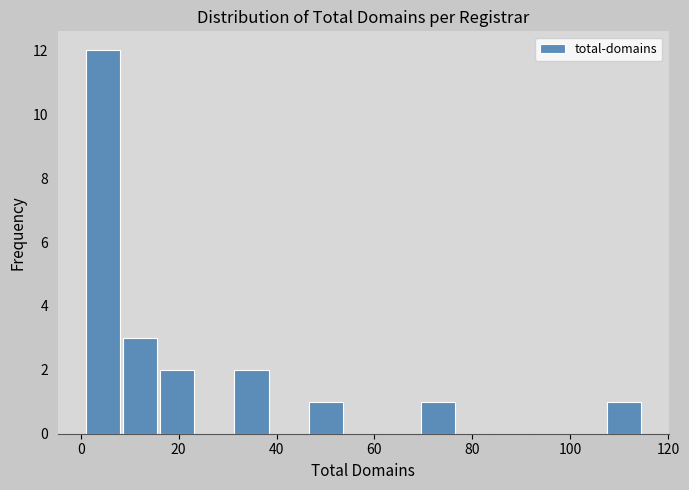

Around what value on the x-axis is the tallest bar? Give the approximate position of its centre, as read against the axis.

4